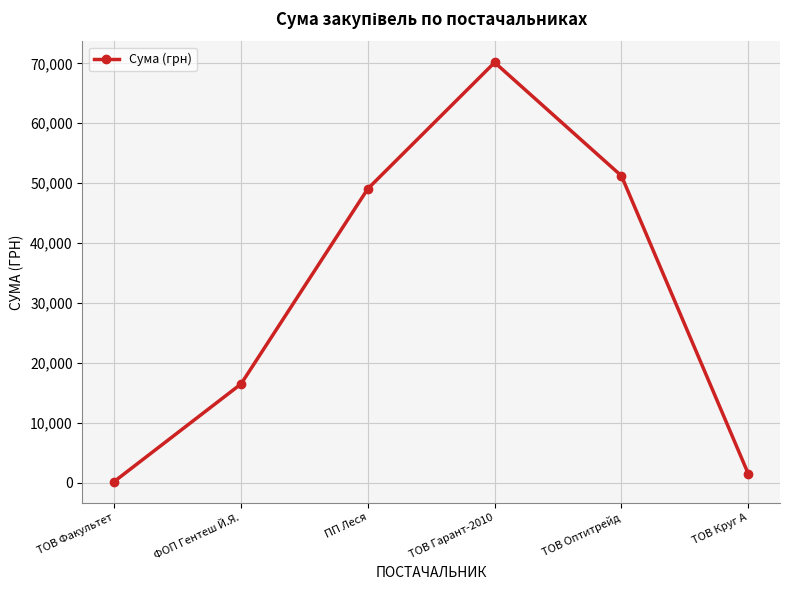

At which category does the chart reach its peak across all series?

ТОВ Гарант-2010